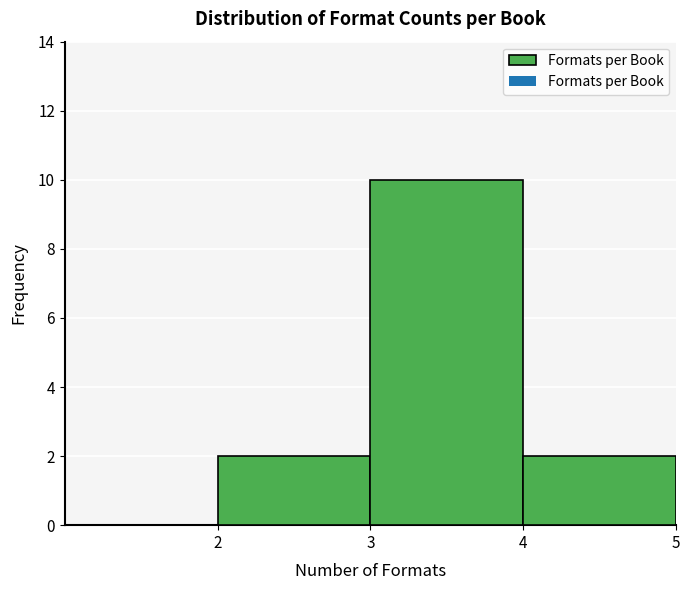

Reading left to right, transcribe this chart: for each bar, give the range it covers on the x-axis and its height. The values are not printed on the chart, so give them approximately, as read against the axis.

2 to 3: 2
3 to 4: 10
4 to 5: 2